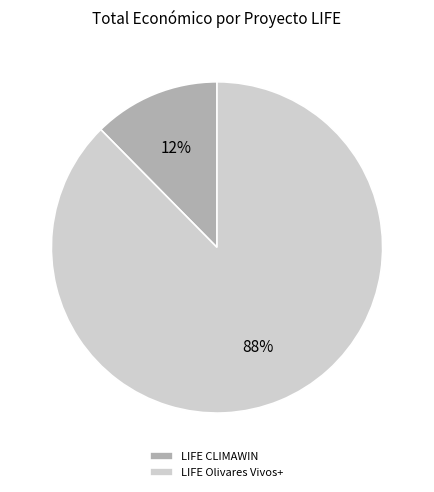

To the nearest percent, what is the average slice percentage?

50%